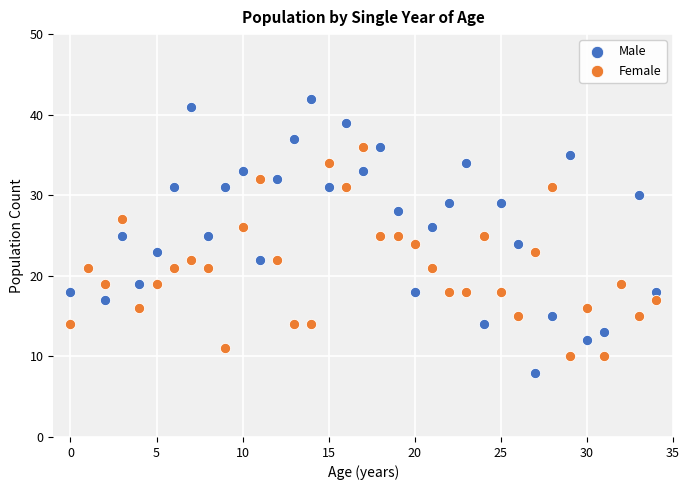

Which series reaches the minimum Y coordinate?

Male